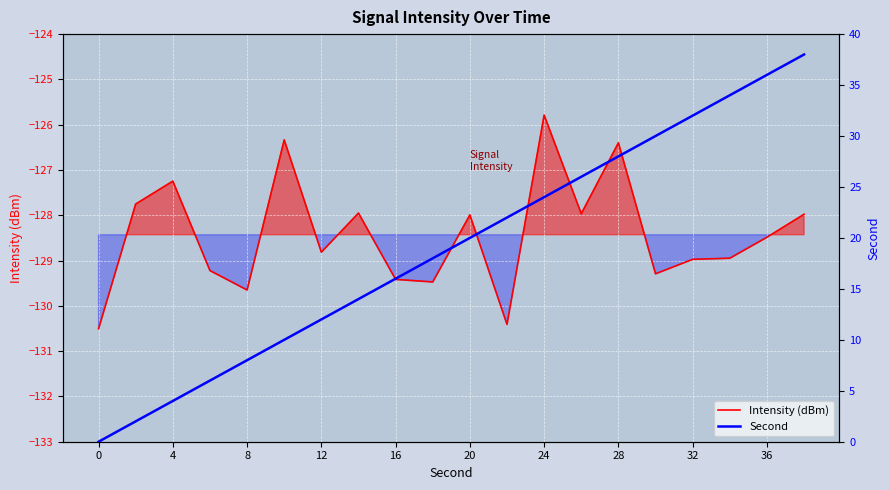

The Intensity (dBm) series shows -125.8 at 24. True or false?

True